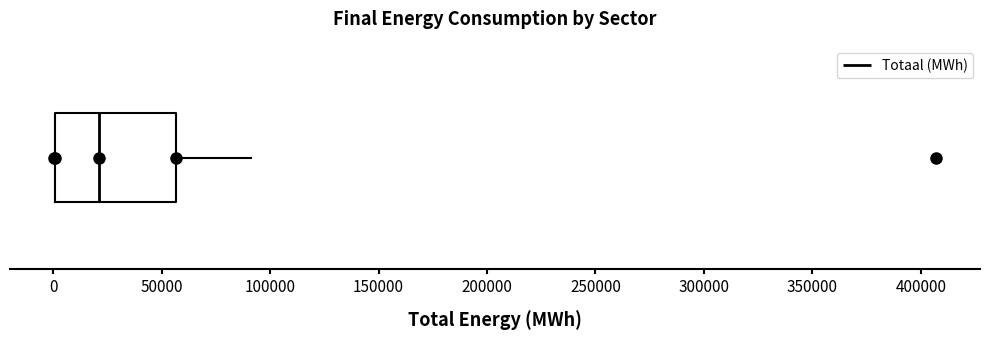

Transcribe this box plot: give where the median line is, the range the box spans, and where the two whiskers end, as read against the x-axis. The values are not printed on the chart, so give them approximately, as read against the axis.

median 20000, box 0 to 55000, whiskers 0 to 90000